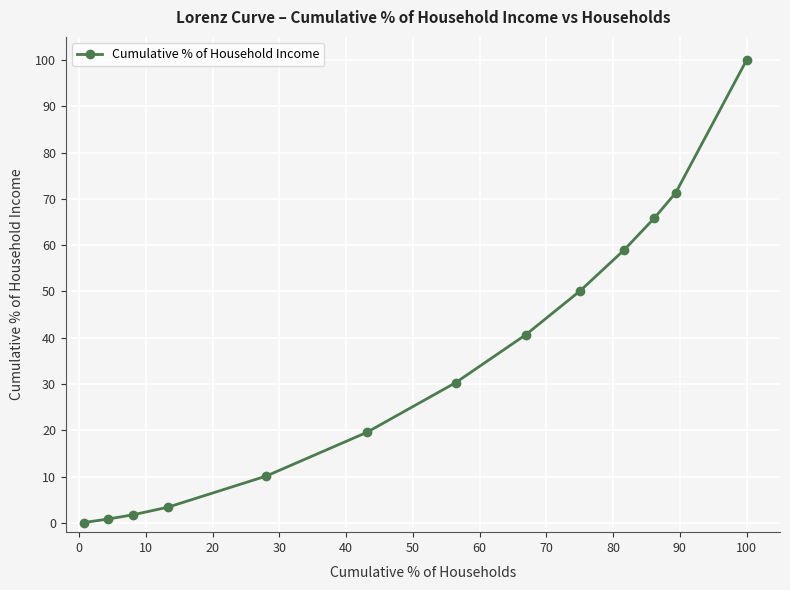

What is the sum of all values?

452.8